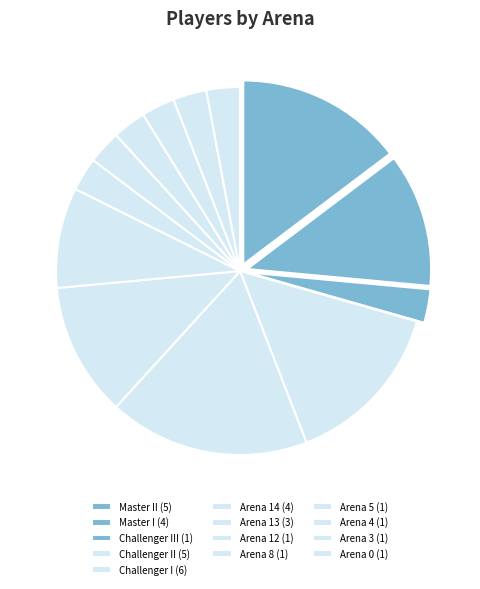

Is there any slice that represents more than half of the pie?

No